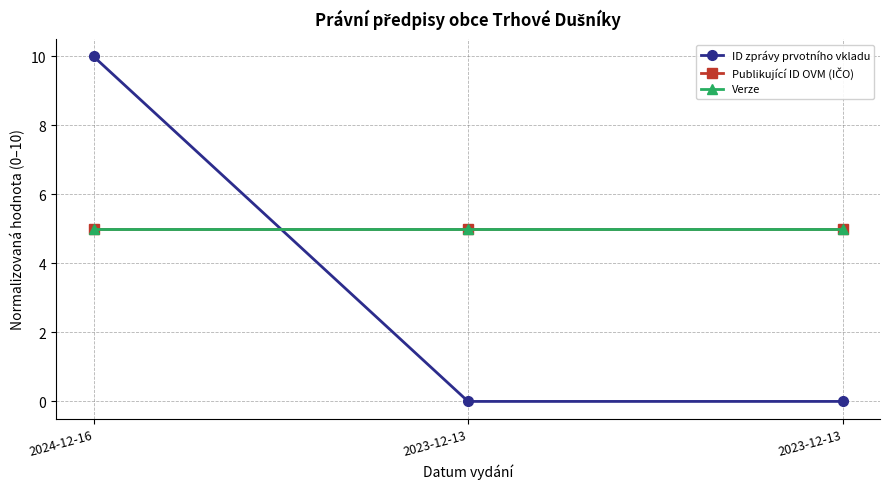

Is this an area chart (filled region under the line)?

No